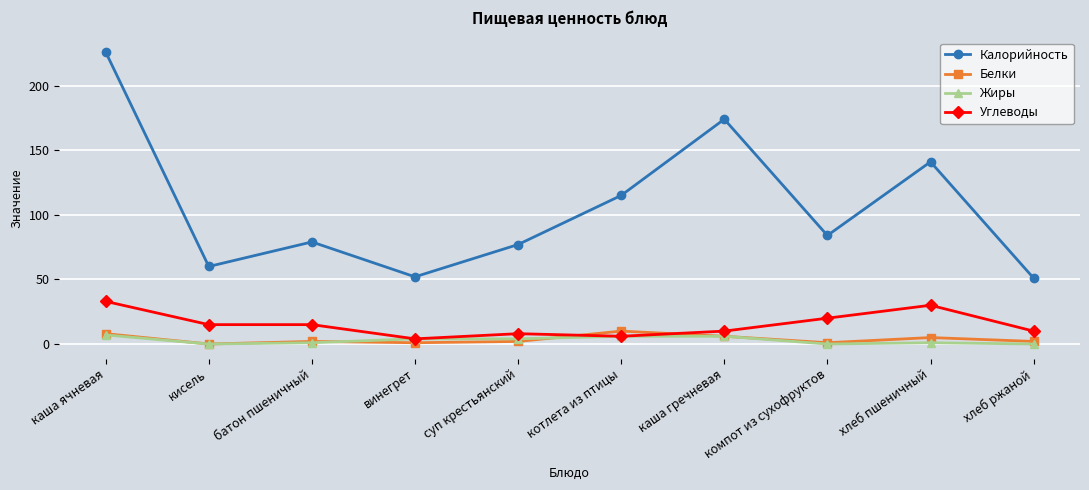

True or false: Жиры has a value of 0 at компот из сухофруктов.

True